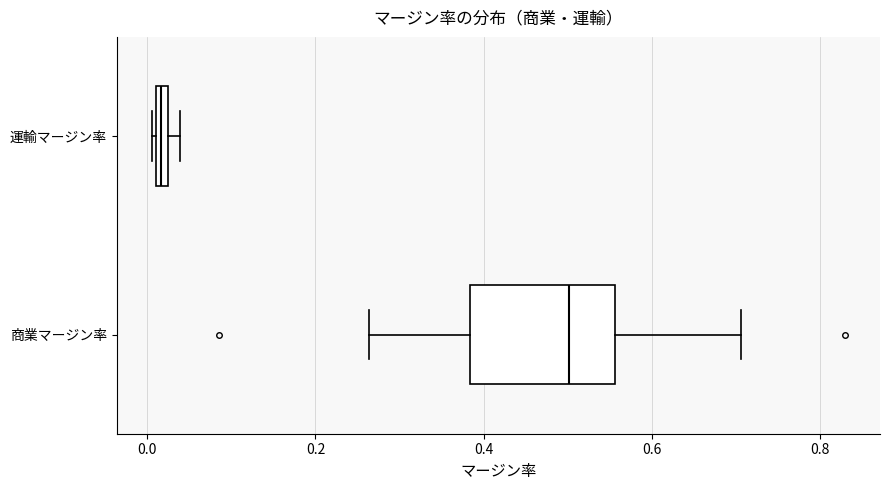

Where is the right edge of the box for 運輸マージン率 on the x-axis? The values are not printed on the chart, so give them approximately, as read against the axis.

0.02